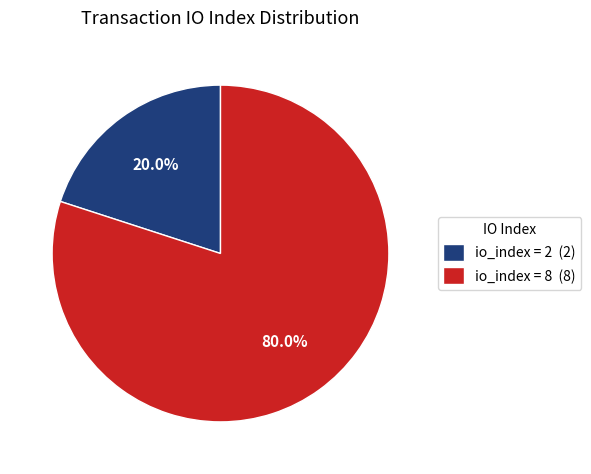

Rank the categories by value from highest to lowest.

io_index = 8 (8), io_index = 2 (2)